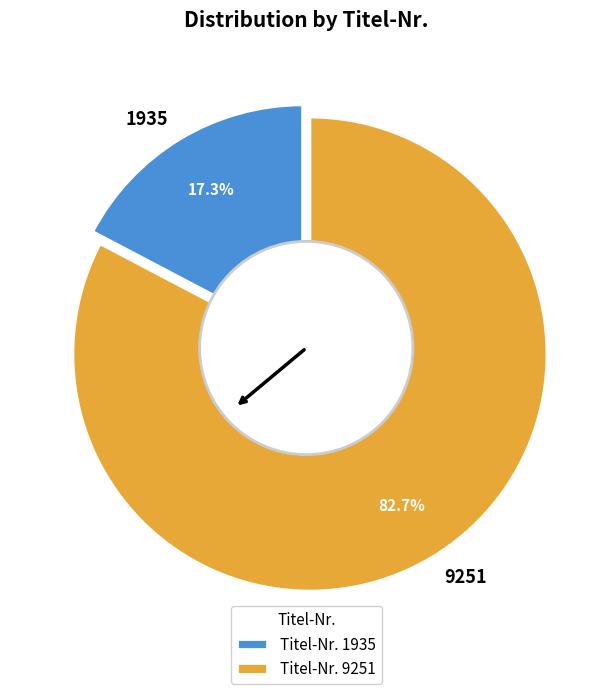

Approximately how many times larger is the value at 1935 compared to 9251?

0.2